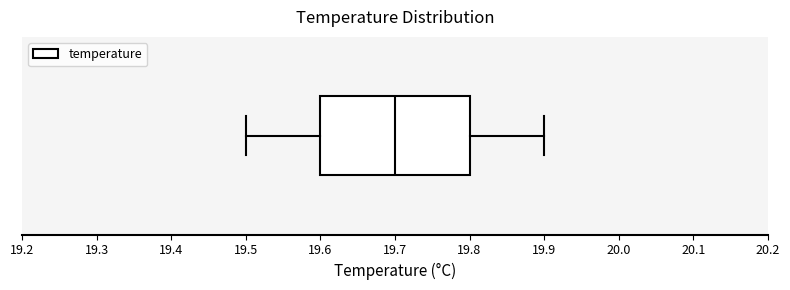

Where does the left whisker of the box end on the x-axis? The values are not printed on the chart, so give them approximately, as read against the axis.

19.5